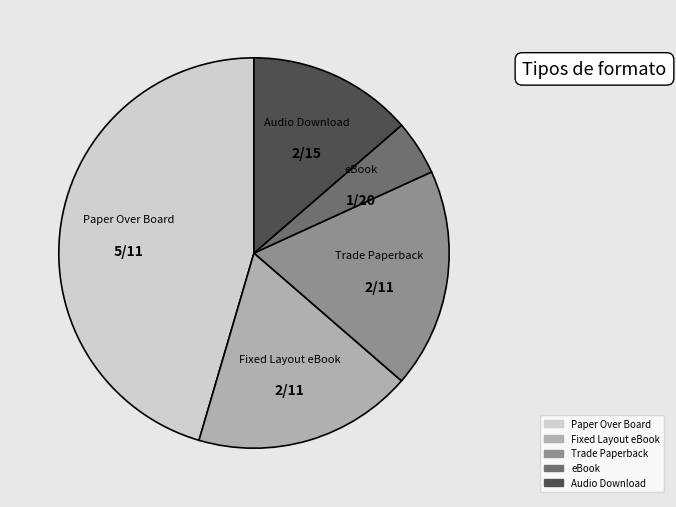

Is there any slice that represents more than half of the pie?

No